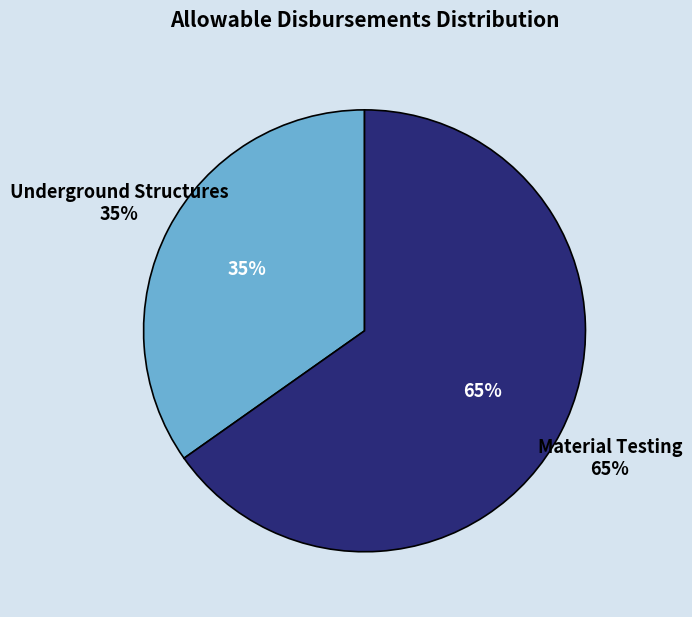

Does Material Testing represent more than half of the total?

Yes